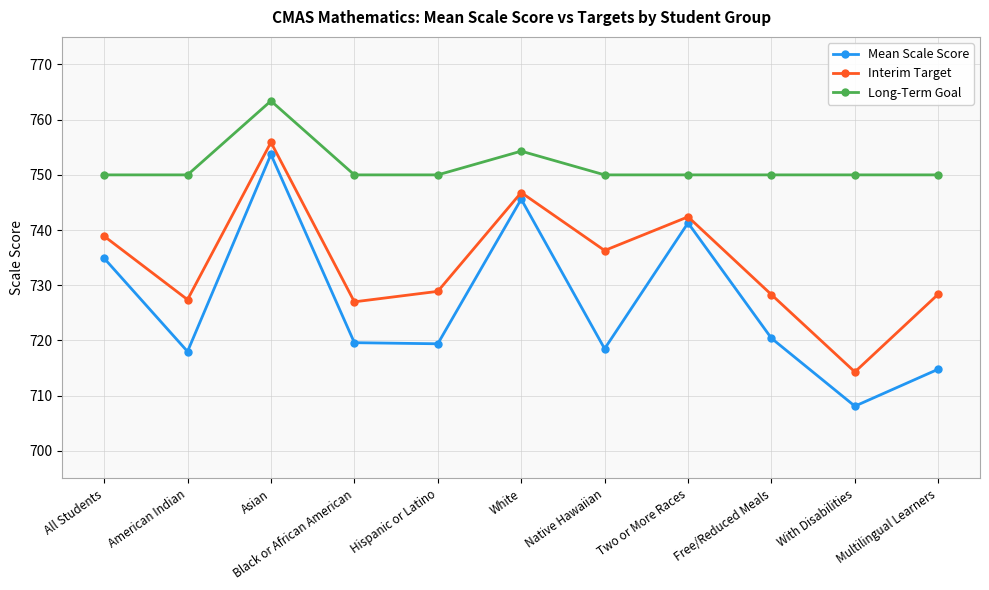

What value does the Mean Scale Score series have at Two or More Races?

741.3